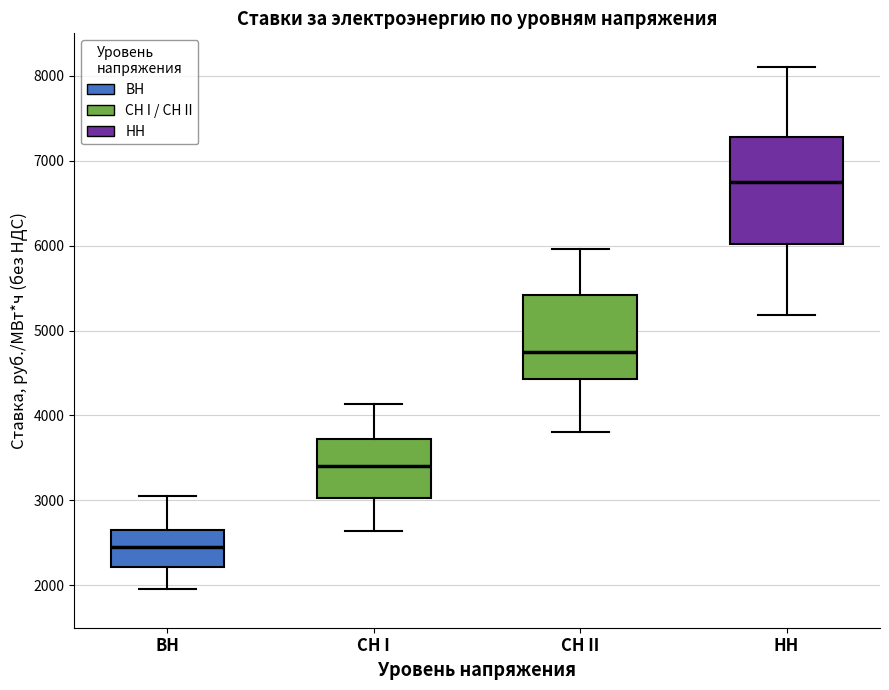

Reading left to right, transcribe this box plot: for each box, give where its median line is, the range the box spans, and where its two whiskers end, as read against the y-axis. The values are not printed on the chart, so give them approximately, as read against the axis.

ВН: median 2400, box 2200 to 2700, whiskers 2000 to 3100
СН I: median 3400, box 3000 to 3700, whiskers 2600 to 4100
СН II: median 4700, box 4400 to 5400, whiskers 3800 to 6000
НН: median 6800, box 6000 to 7300, whiskers 5200 to 8100